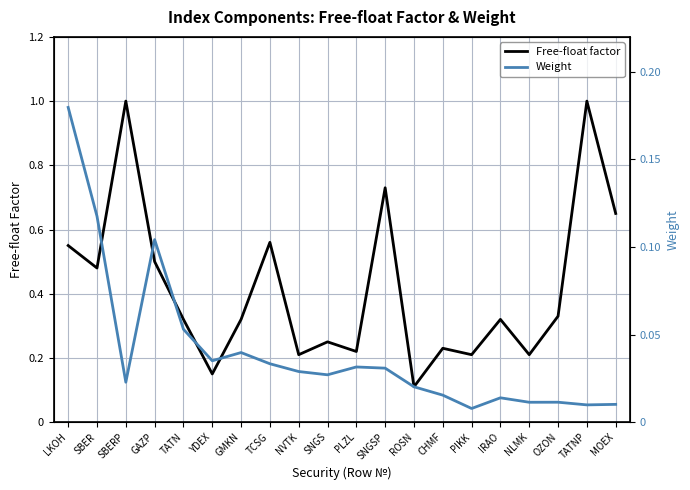

At which category does Free-float factor reach its first local valley?

SBER